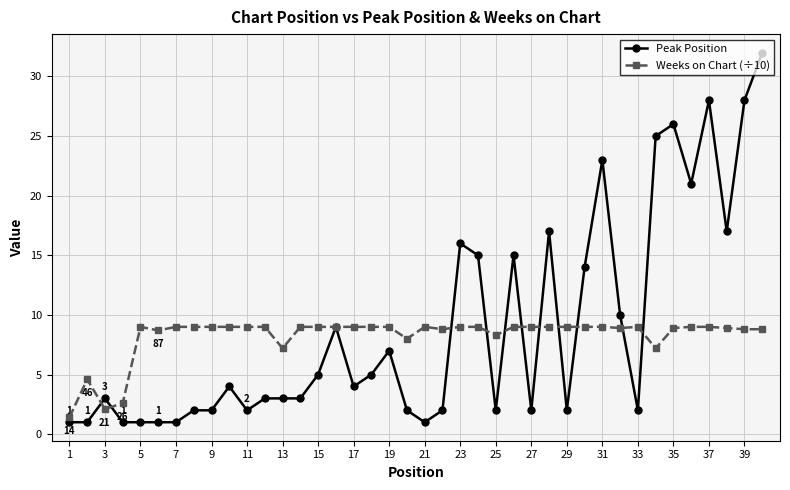

List the series in order of their peak value, lowest first.

Weeks on Chart (÷10), Peak Position